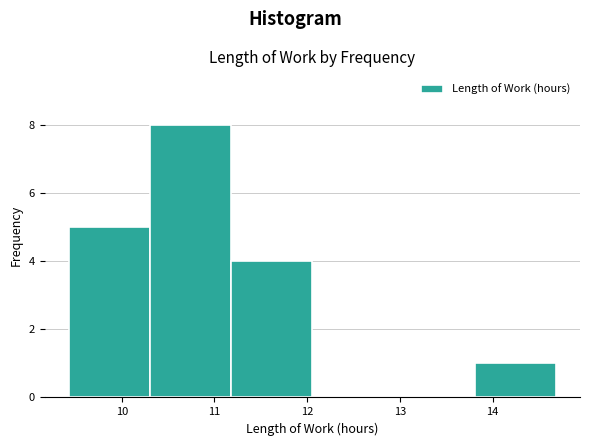

Reading left to right, list every bar in this chart as the range it spans on the x-axis followed by its height. Neither the bar edges nor the heights are printed on the chart, so give them approximately, as read against the axes.

9.4 to 10.3: 5
10.3 to 11.2: 8
11.2 to 12.1: 4
12.1 to 12.9: 0
12.9 to 13.8: 0
13.8 to 14.7: 1